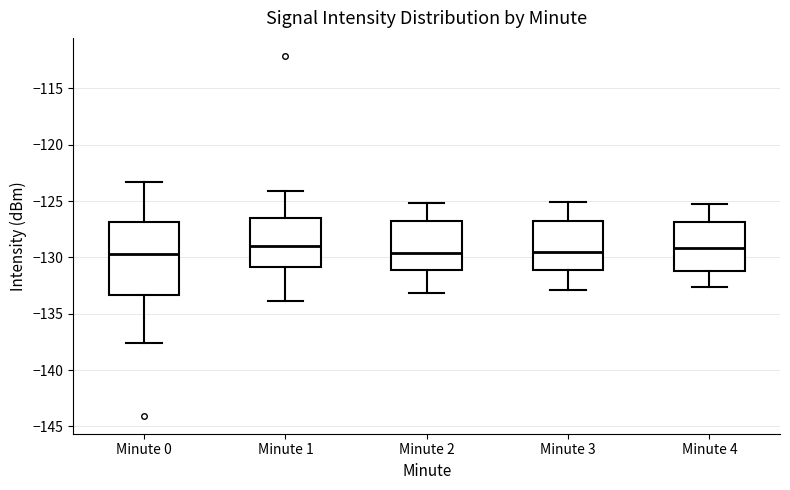

Which box is the tallest, from its lower edge to its upper edge?

Minute 0